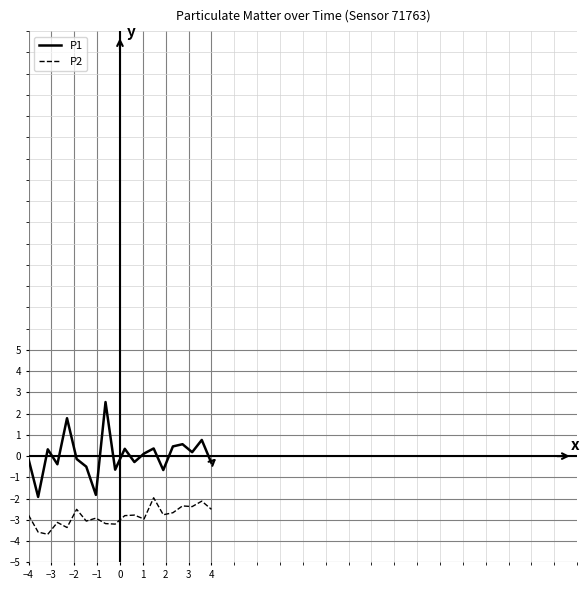

List the series in order of their peak value, highest first.

P1, P2